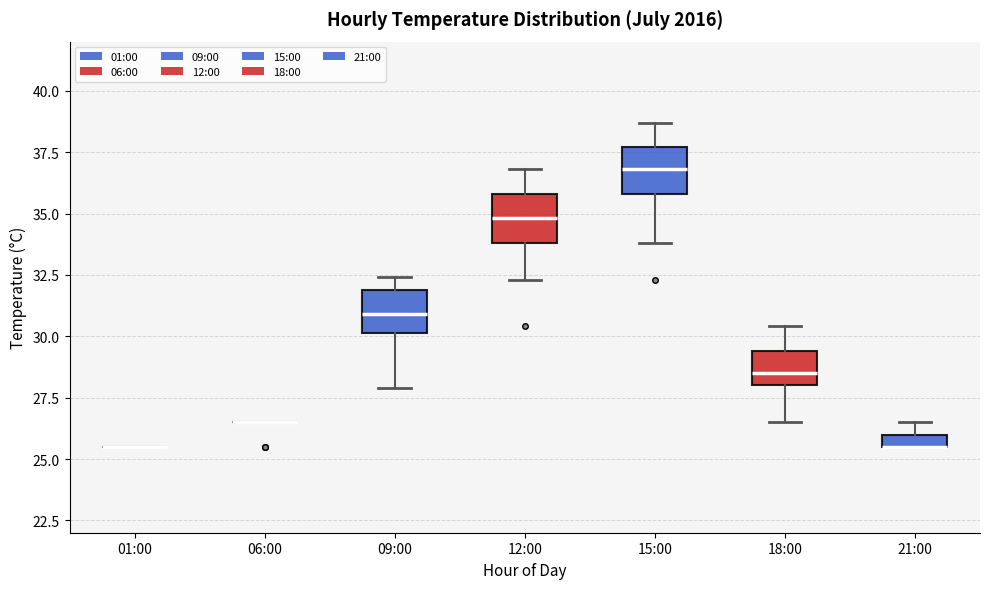

Where does the median line of the box for 09:00 sit on the y-axis? The values are not printed on the chart, so give them approximately, as read against the axis.

31.0